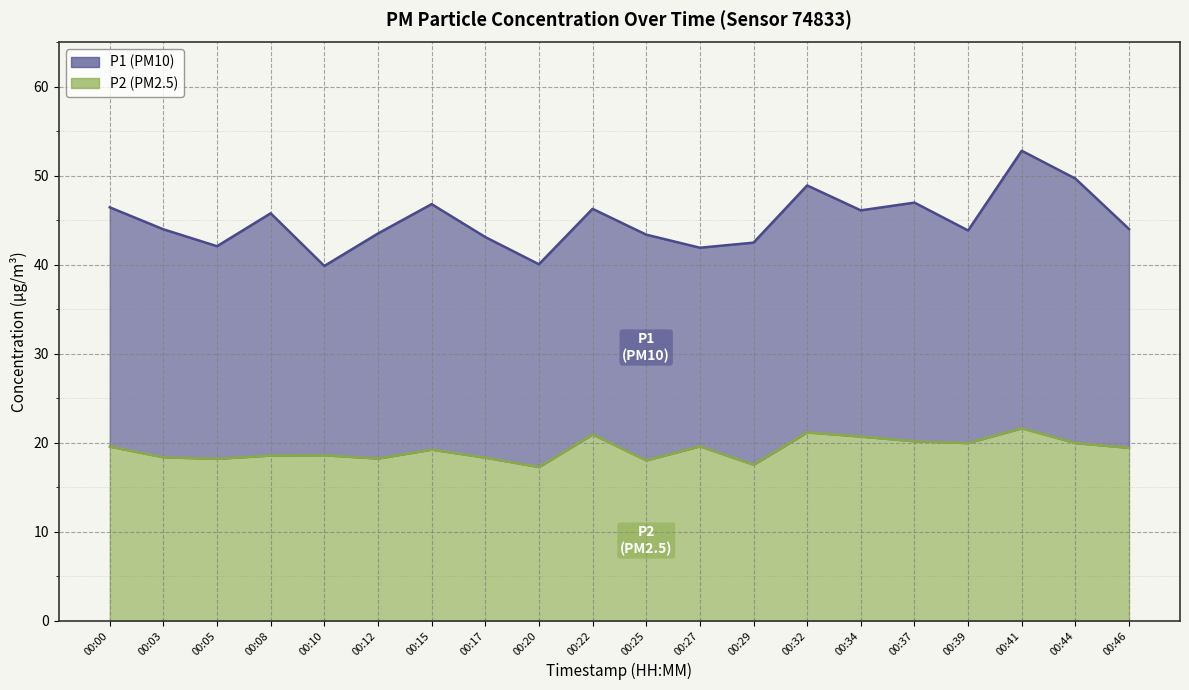

Reading left to right, transcribe all the data shown in this chart.

P1: 46.5	44.0	42.1	45.8	39.9	43.5	46.8	43.1	40.1	46.3	43.4	41.9	42.5	48.9	46.1	47.0	43.9	52.8	49.7	44.0
P2: 19.6	18.4	18.2	18.6	18.6	18.2	19.2	18.3	17.3	20.9	18.0	19.6	17.5	21.2	20.7	20.2	20.0	21.6	20.0	19.4